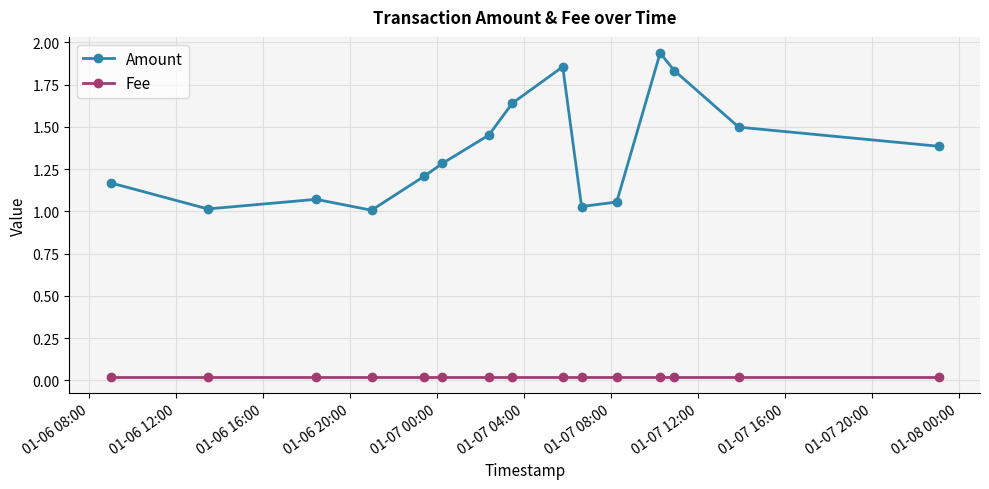

True or false: Fee and Amount cross at least once.

False